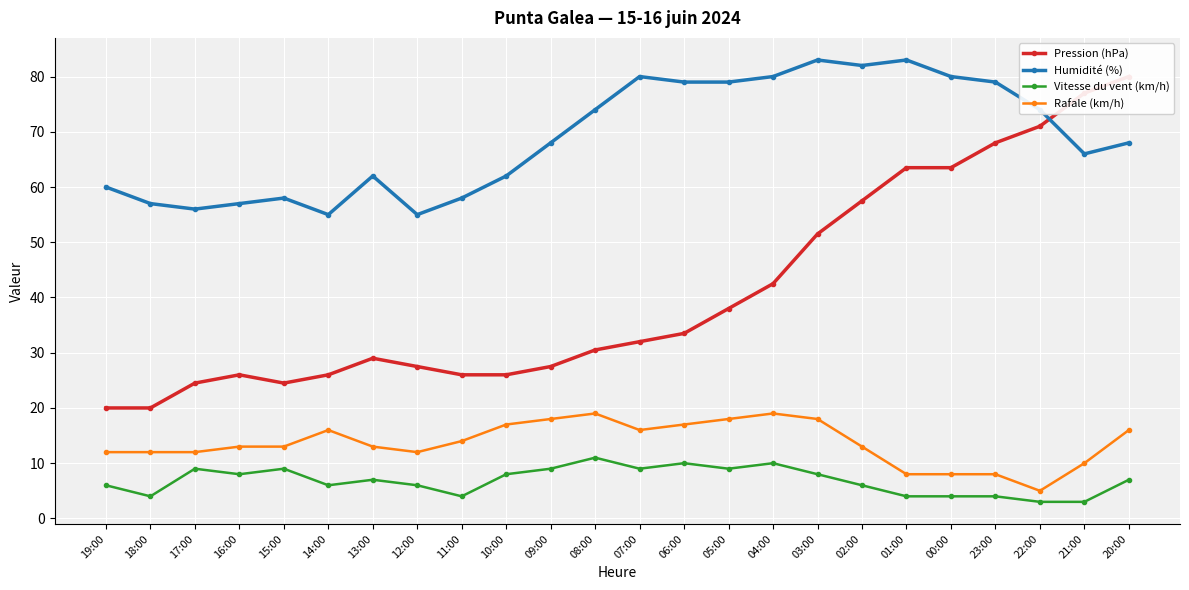

At which category does Rafale (km/h) reach its first local peak?

14:00